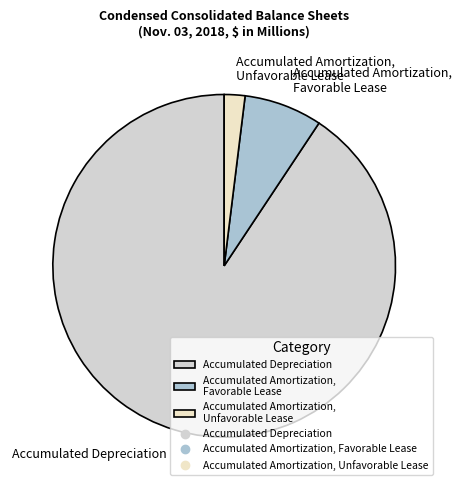

Is the sum of Accumulated Depreciation and Accumulated Amortization, Unfavorable Lease greater than half?

Yes